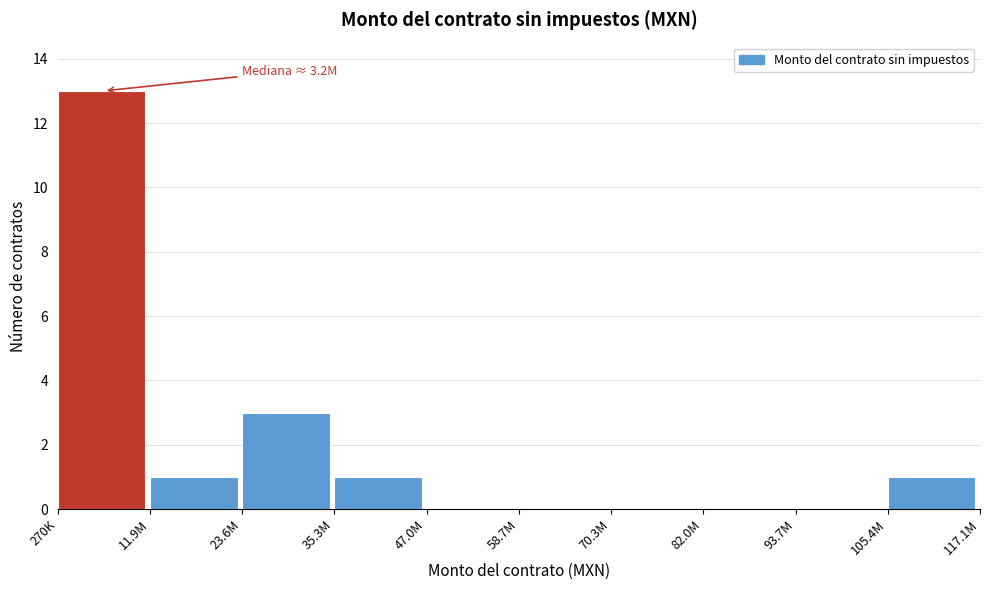

Reading left to right, what are all the values shown in this chart?

270K=13	11.9M=1	23.6M=3	35.3M=1	47.0M=0	58.7M=0	70.3M=0	82.0M=0	93.7M=0	105.4M=1